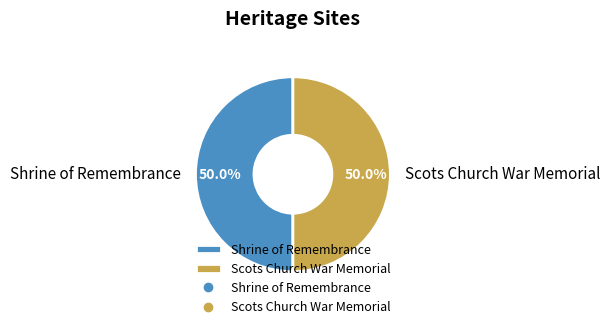

Do Shrine of Remembrance and Scots Church War Memorial together represent more than half of the pie?

Yes